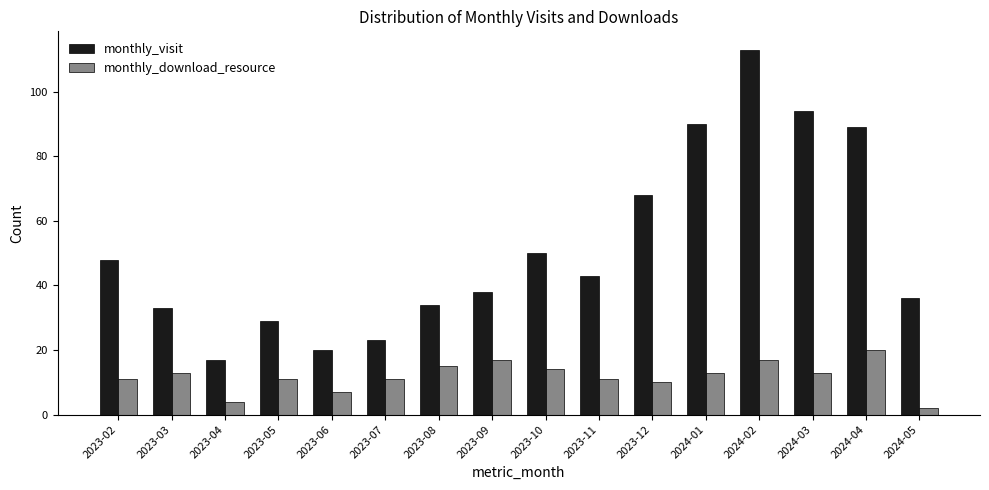

Which series changed the most between 2023-11 and 2024-02?

monthly_visit